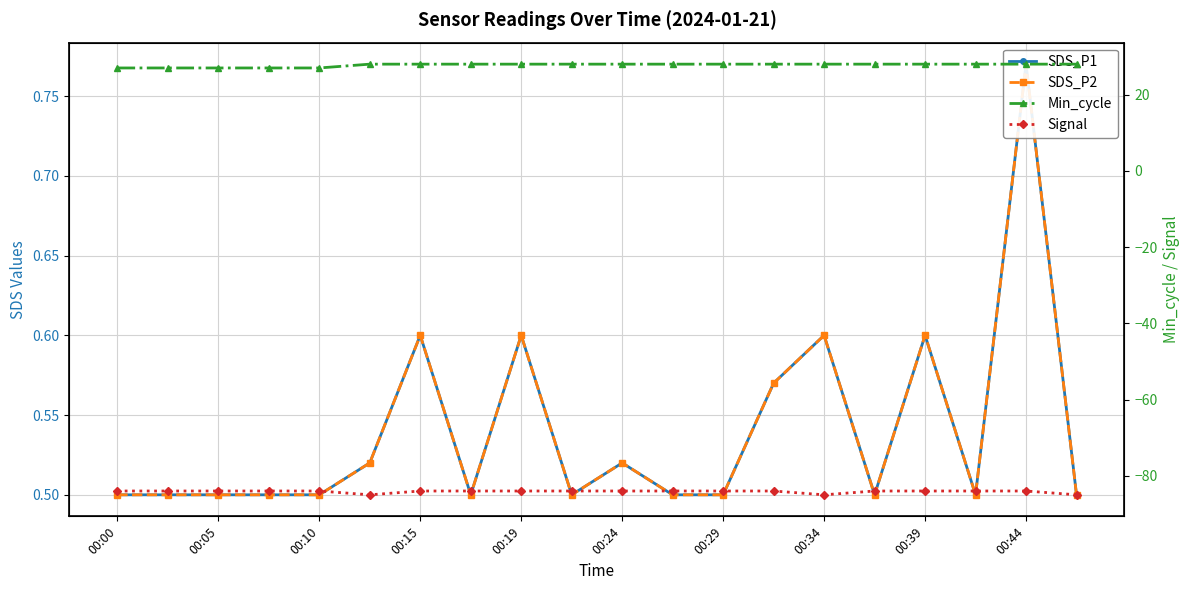

What is the maximum value for Signal?

-84.0